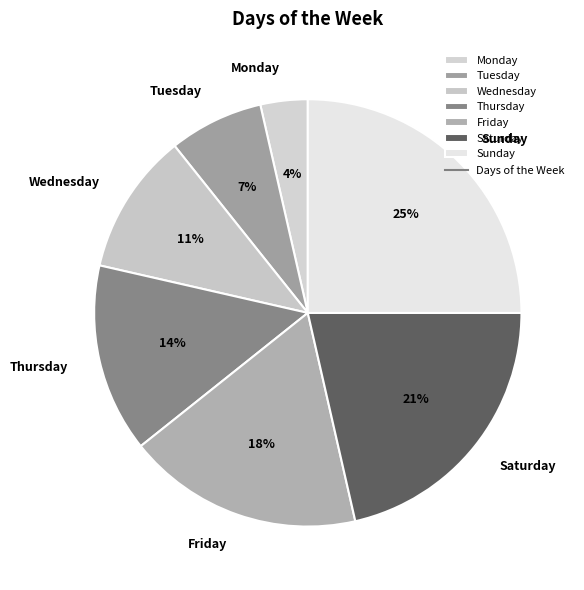

To the nearest percent, what is the average slice percentage?

14%